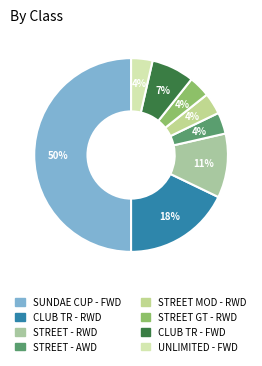

Which slice is the largest?

SUNDAE CUP - FWD